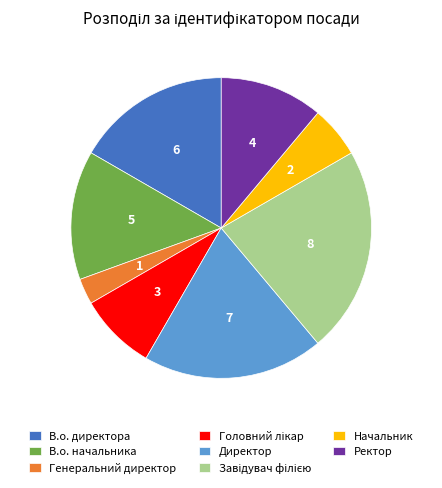

Between Ректор and В.о. директора, which is larger?

В.о. директора